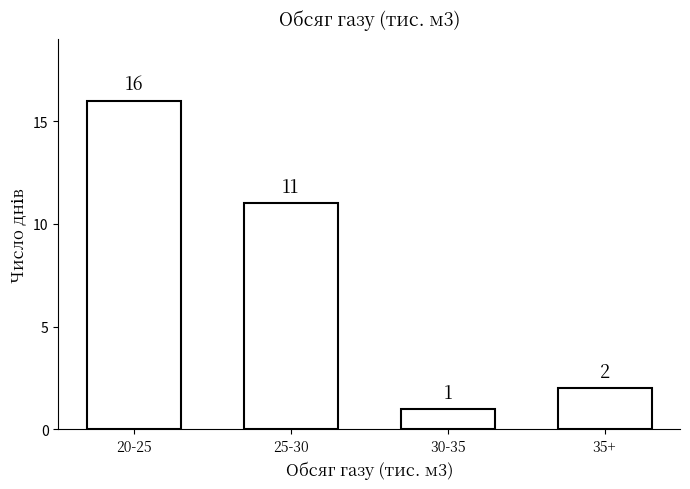

Reading left to right, transcribe all the data shown in this chart.

16	11	1	2